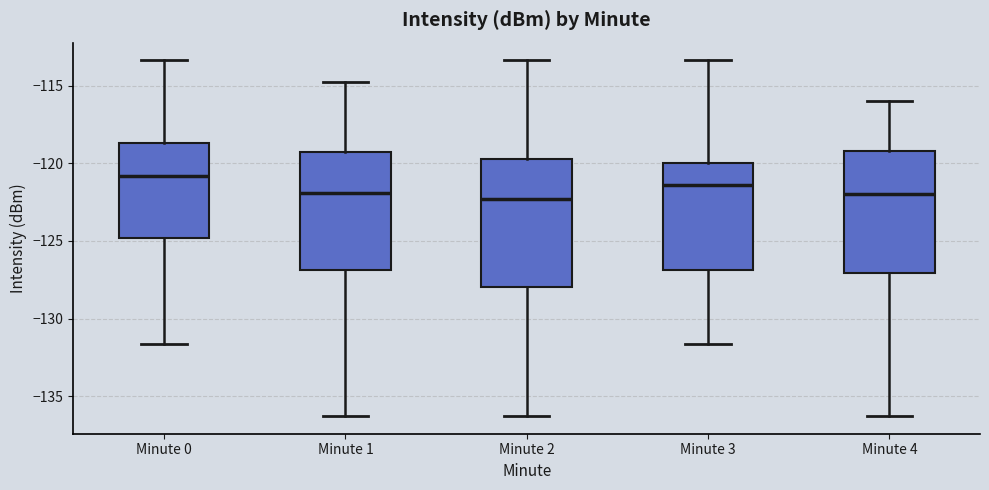

Which box's median line is the highest?

Minute 0